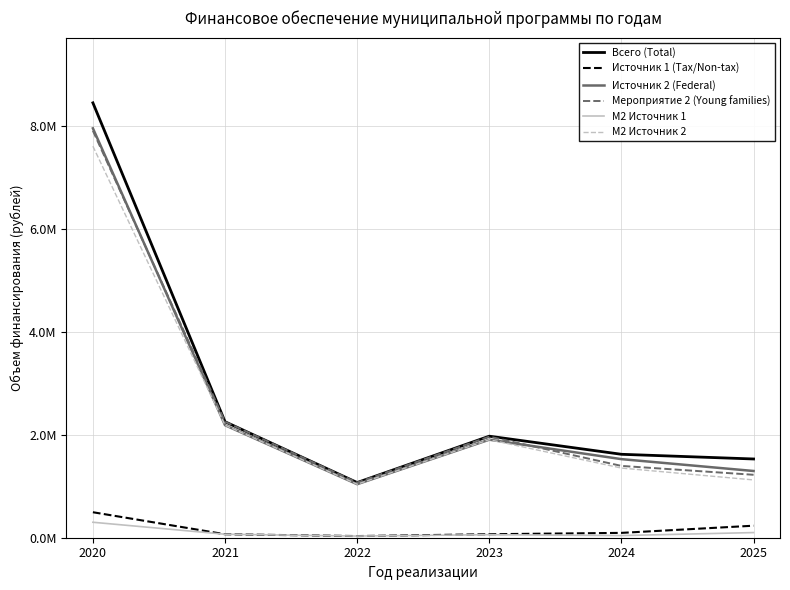

Is this an area chart (filled region under the line)?

No